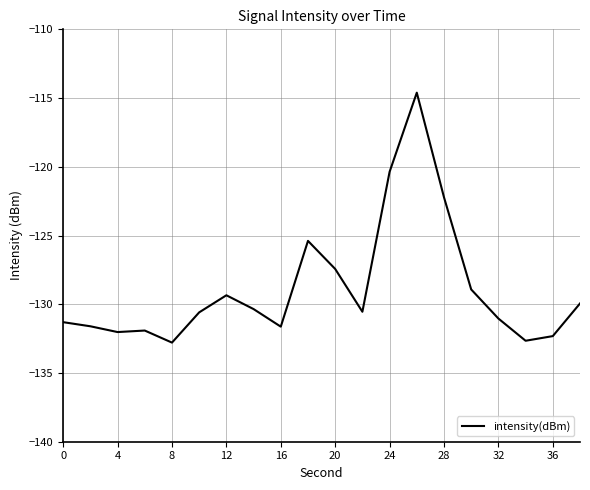

What is the smallest value displayed?

-132.8